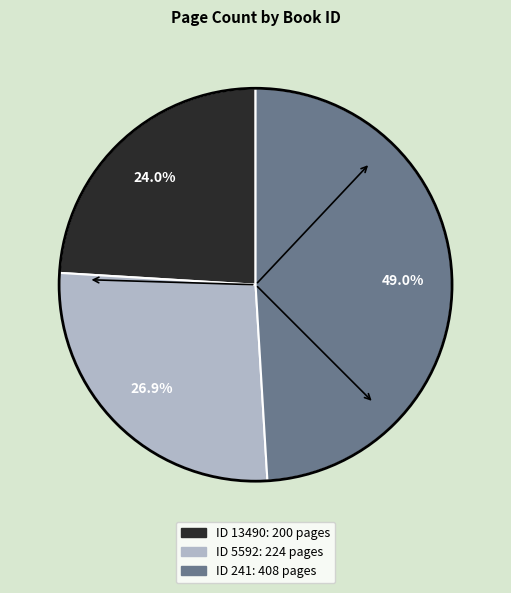

Does any single category account for the majority?

No